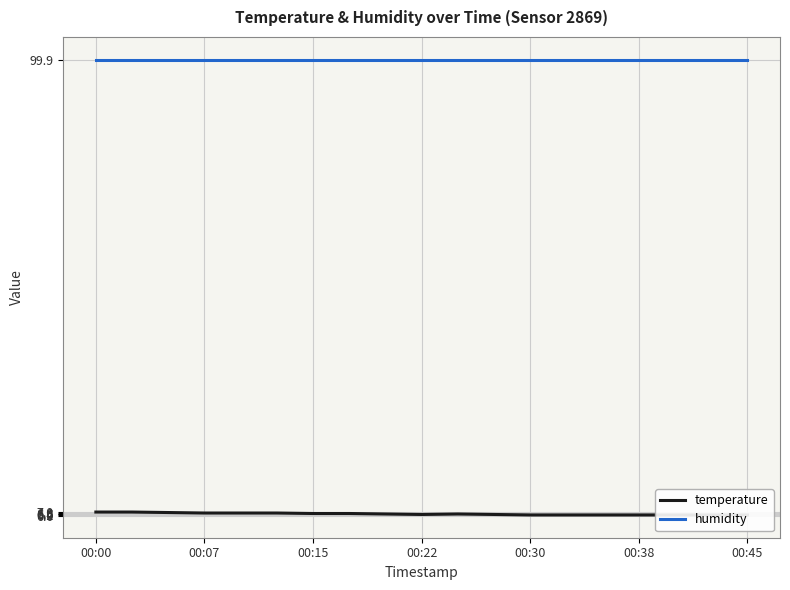

At how many categories does at least one series exceed 75?

19